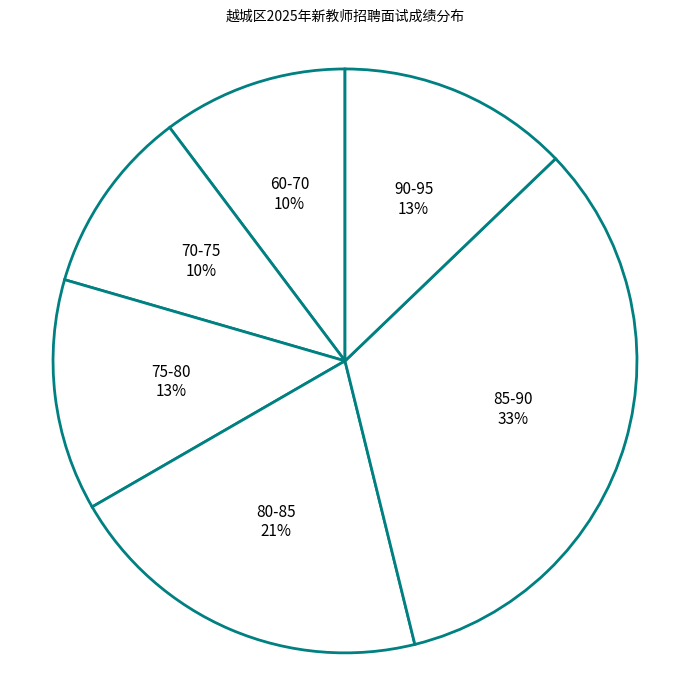

To the nearest percent, what is the difference between the largest and smallest slice percentages?

23%